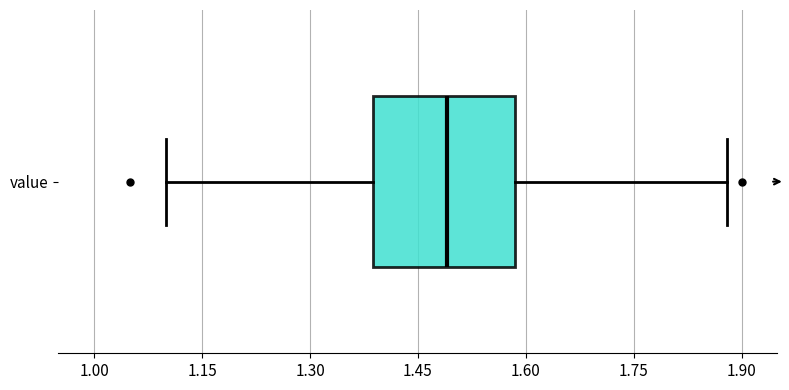

Where is the left edge of the box for value on the x-axis? The values are not printed on the chart, so give them approximately, as read against the axis.

1.38